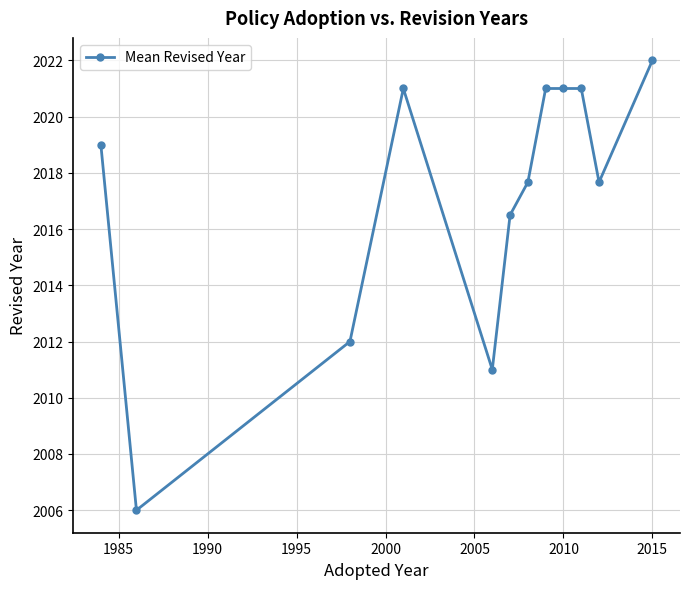

What is the value of the 8th point from the left?

2021.0